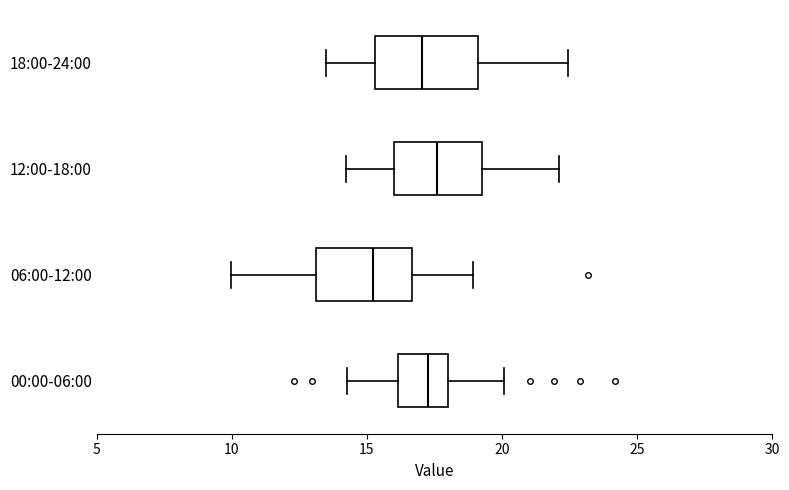

Reading bottom to top, read every box against the x-axis: the position of its median line, the range the box covers, and the ends of its whiskers. The values are not printed on the chart, so give them approximately, as read against the axis.

00:00-06:00: median 17.5, box 16.0 to 18.0, whiskers 14.5 to 20.0
06:00-12:00: median 15.0, box 13.0 to 16.5, whiskers 10.0 to 19.0
12:00-18:00: median 17.5, box 16.0 to 19.5, whiskers 14.0 to 22.0
18:00-24:00: median 17.0, box 15.5 to 19.0, whiskers 13.5 to 22.5